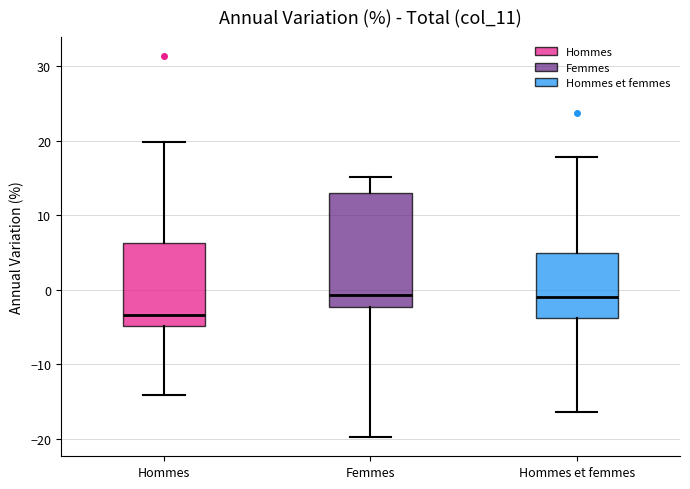

Reading left to right, transcribe this box plot: for each box, give where its median line is, the range the box spans, and where its two whiskers end, as read against the y-axis. The values are not printed on the chart, so give them approximately, as read against the axis.

Hommes: median -3, box -5 to 6, whiskers -14 to 20
Femmes: median -1, box -2 to 13, whiskers -20 to 15
Hommes et femmes: median -1, box -4 to 5, whiskers -16 to 18